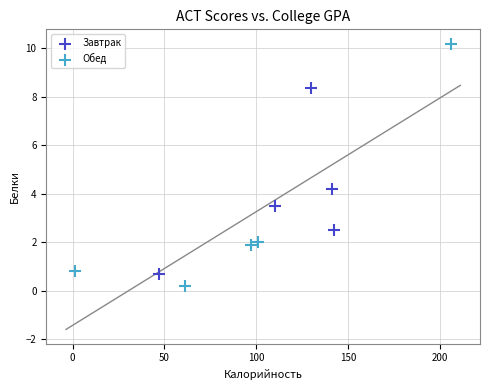

Which series contains the highest Y value?

Обед